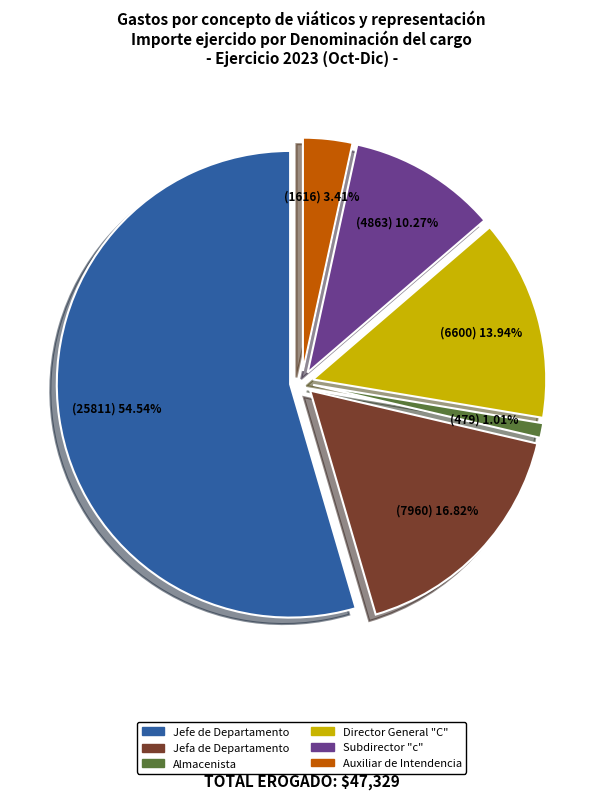

What is the ratio of the value at Jefa de Departamento to the value at Subdirector "c"?

1.6